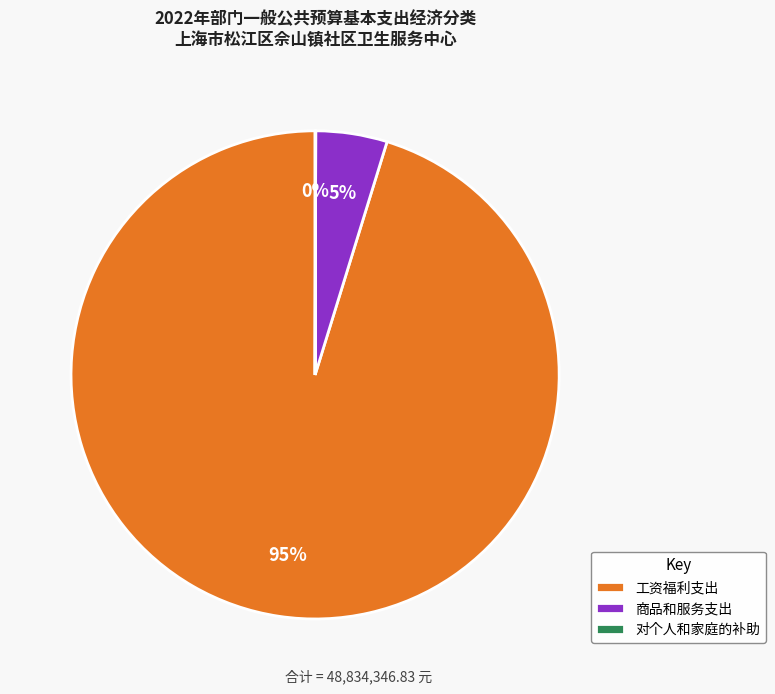

Which has a higher value, 工资福利支出 or 商品和服务支出?

工资福利支出